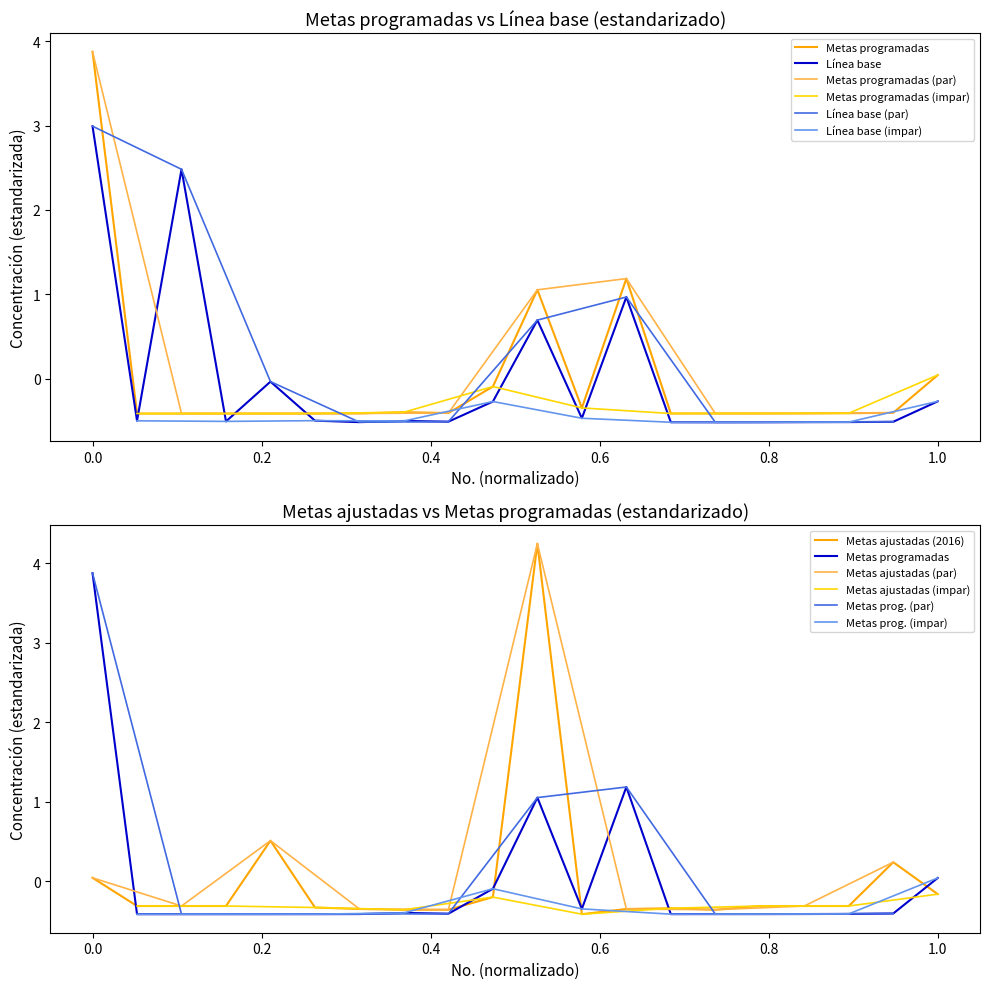

Which series has the largest range (max minus min)?

Metas ajustadas (2016)